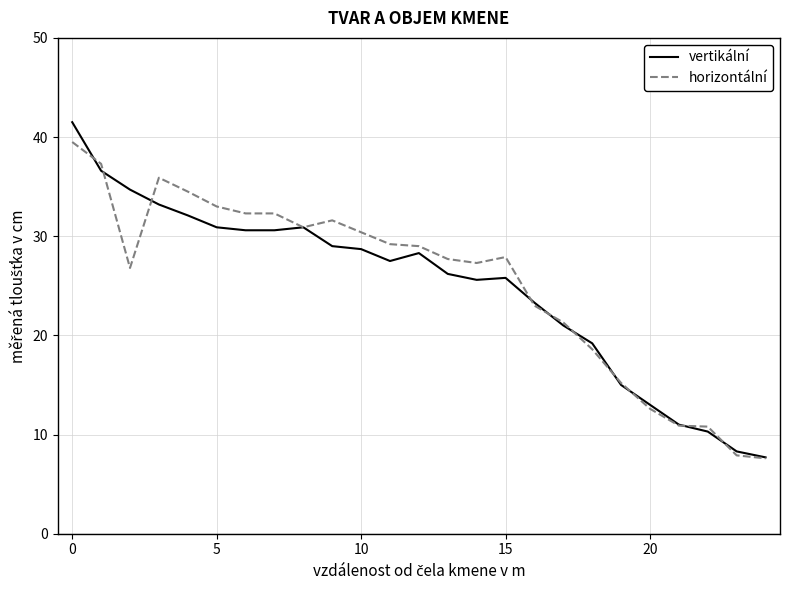

True or false: horizontální has more than 0 points higher than both neighbors.

True